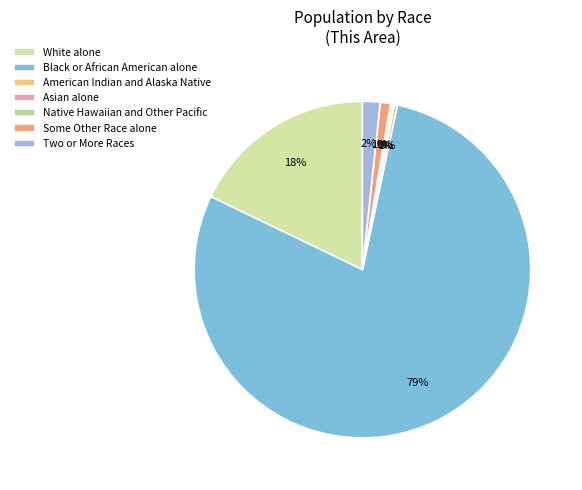

To the nearest percent, what is the difference between the largest and smallest slice percentages?

79%